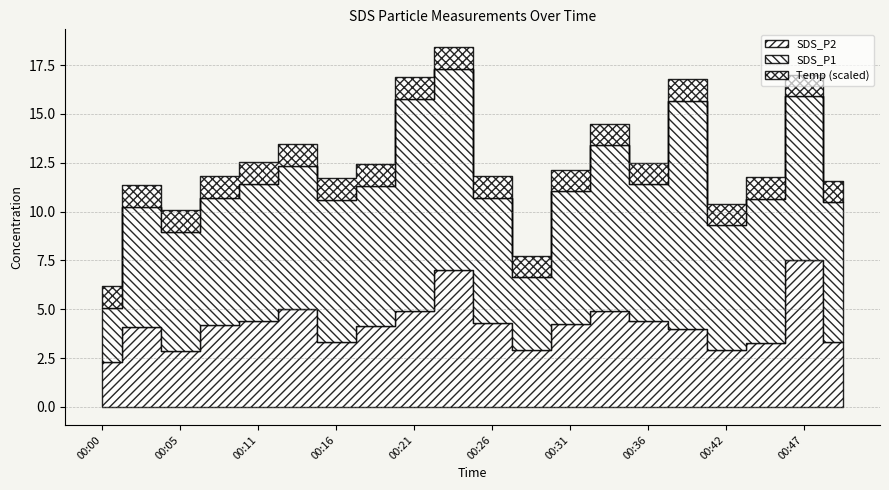

What is the spread (max minus min) of values at 00:03?

7.0